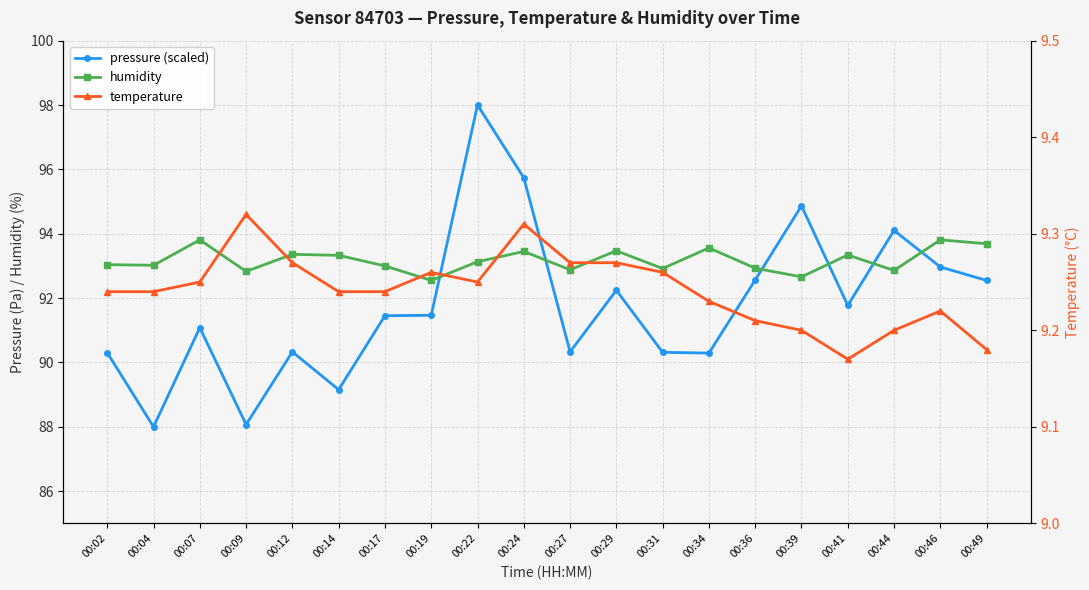

Reading left to right, transcribe all the data shown in this chart.

pressure (scaled): 00:02=90.3	00:04=88.0	00:07=91.1	00:09=88.1	00:12=90.3	00:14=89.2	00:17=91.5	00:19=91.5	00:22=98.0	00:24=95.7	00:27=90.3	00:29=92.2	00:31=90.3	00:34=90.3	00:36=92.6	00:39=94.9	00:41=91.8	00:44=94.1	00:46=93.0	00:49=92.5
humidity: 00:02=93.0	00:04=93.0	00:07=93.8	00:09=92.8	00:12=93.4	00:14=93.3	00:17=93.0	00:19=92.5	00:22=93.1	00:24=93.5	00:27=92.9	00:29=93.5	00:31=92.9	00:34=93.6	00:36=92.9	00:39=92.7	00:41=93.3	00:44=92.9	00:46=93.8	00:49=93.7
temperature: 00:02=9.2	00:04=9.2	00:07=9.2	00:09=9.3	00:12=9.3	00:14=9.2	00:17=9.2	00:19=9.3	00:22=9.2	00:24=9.3	00:27=9.3	00:29=9.3	00:31=9.3	00:34=9.2	00:36=9.2	00:39=9.2	00:41=9.2	00:44=9.2	00:46=9.2	00:49=9.2